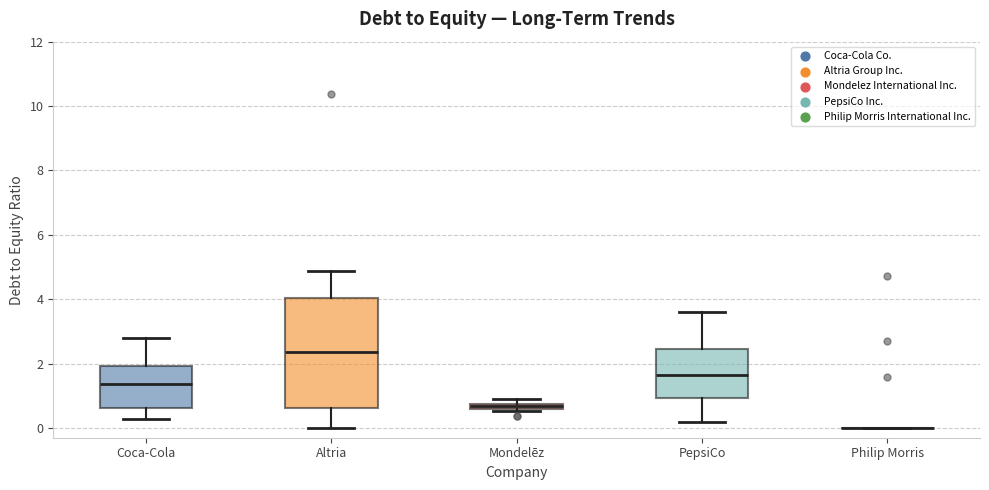

Where is the upper edge of the box for PepsiCo on the y-axis? The values are not printed on the chart, so give them approximately, as read against the axis.

2.4